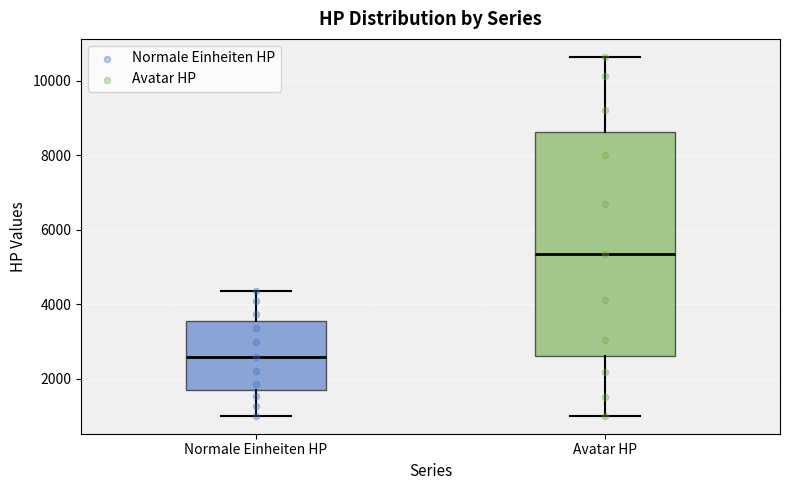

Reading left to right, read every box against the y-axis: the position of its median line, the range the box covers, and the ends of its whiskers. The values are not printed on the chart, so give them approximately, as read against the axis.

Normale Einheiten HP: median 2600, box 1600 to 3600, whiskers 1000 to 4400
Avatar HP: median 5400, box 2600 to 8600, whiskers 1000 to 10600